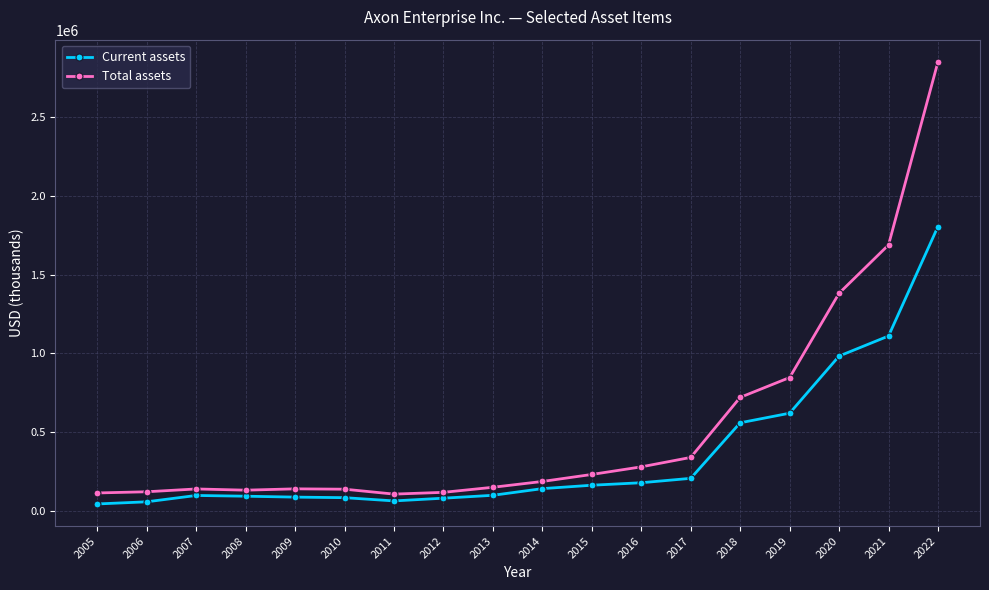

Where is Current assets nearest to the value 923853?

2020